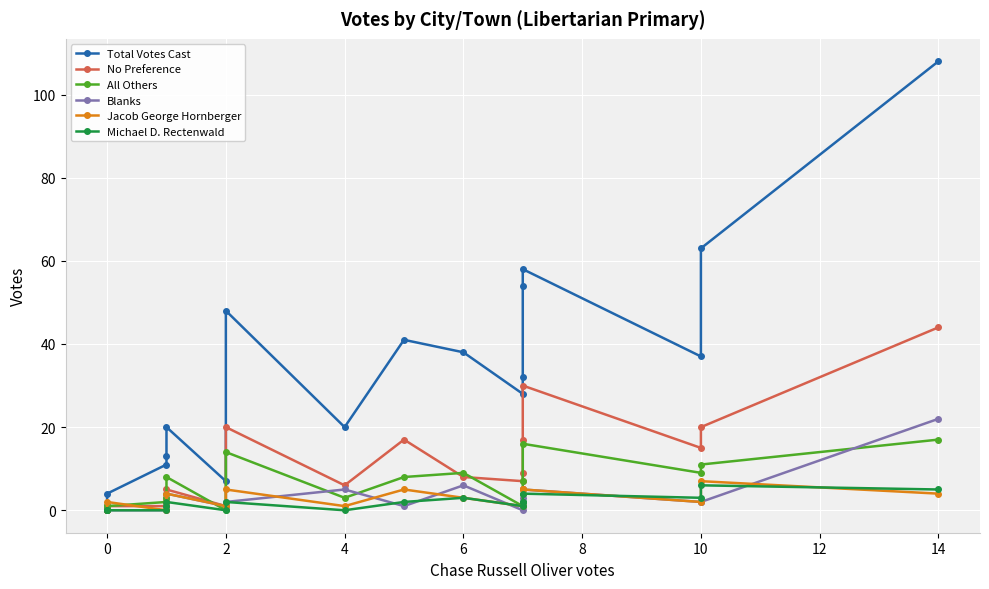

True or false: No Preference has more than 0 points higher than both neighbors.

True